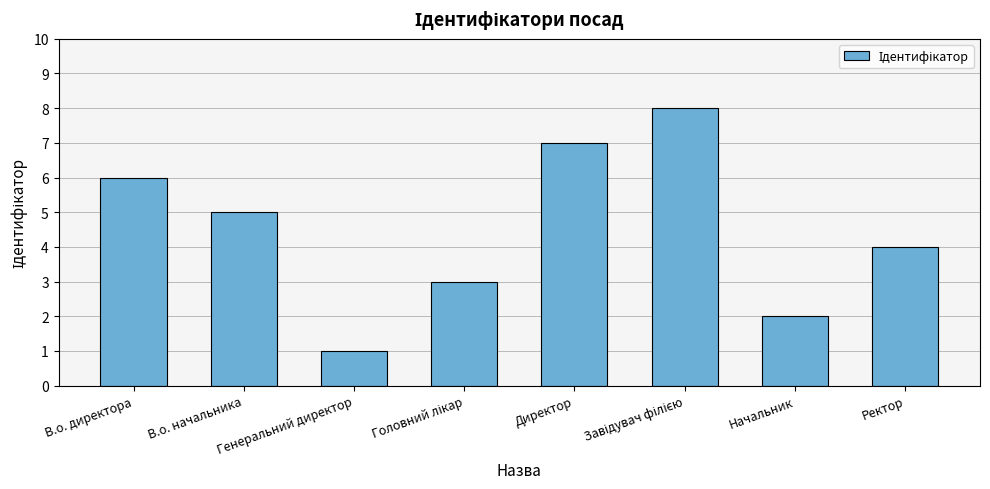

Does the chart contain stacked bars?

No